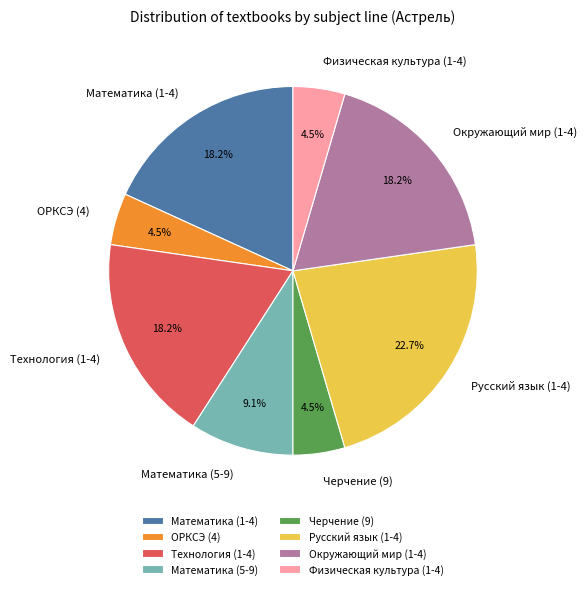

Is it true that ОРКСЭ (4) is 16% of the pie?

False